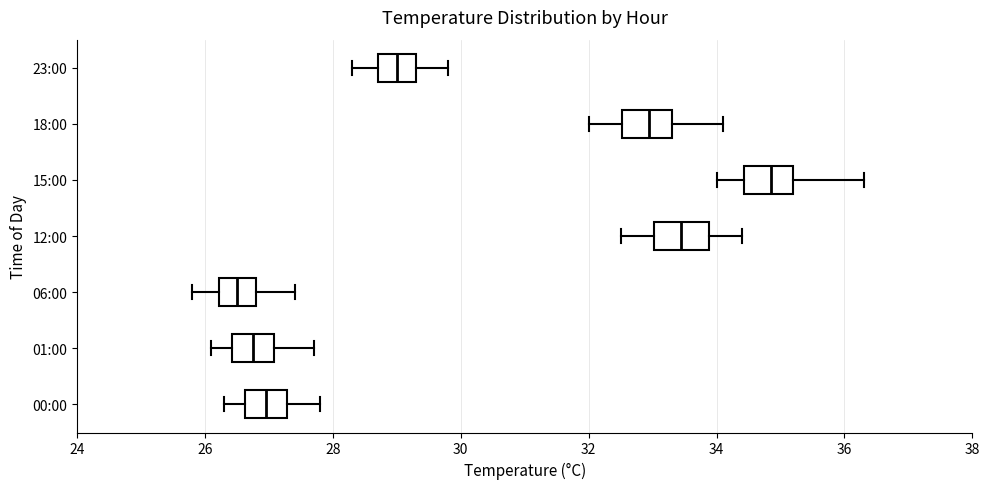

Where does the median line of the box for 06:00 sit on the x-axis? The values are not printed on the chart, so give them approximately, as read against the axis.

26.6